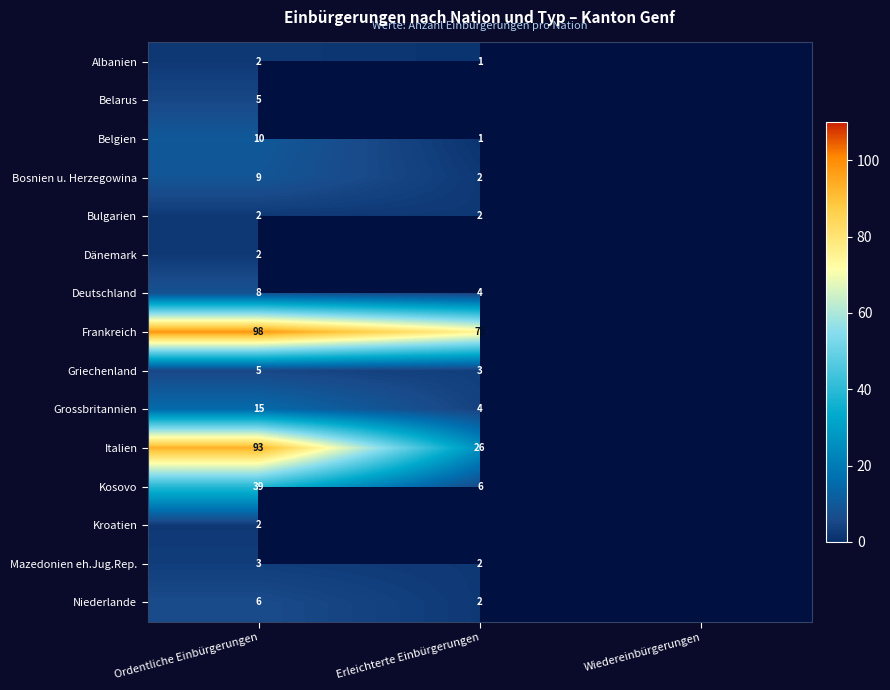

How many data points does each series have?

3